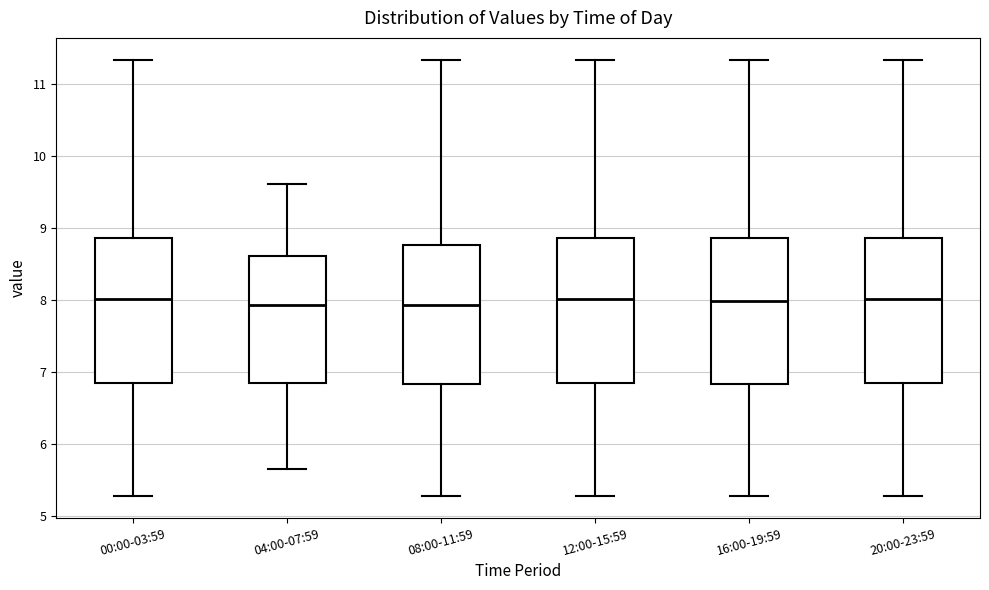

Where does the lower whisker of the box for 16:00-19:59 end on the y-axis? The values are not printed on the chart, so give them approximately, as read against the axis.

5.3